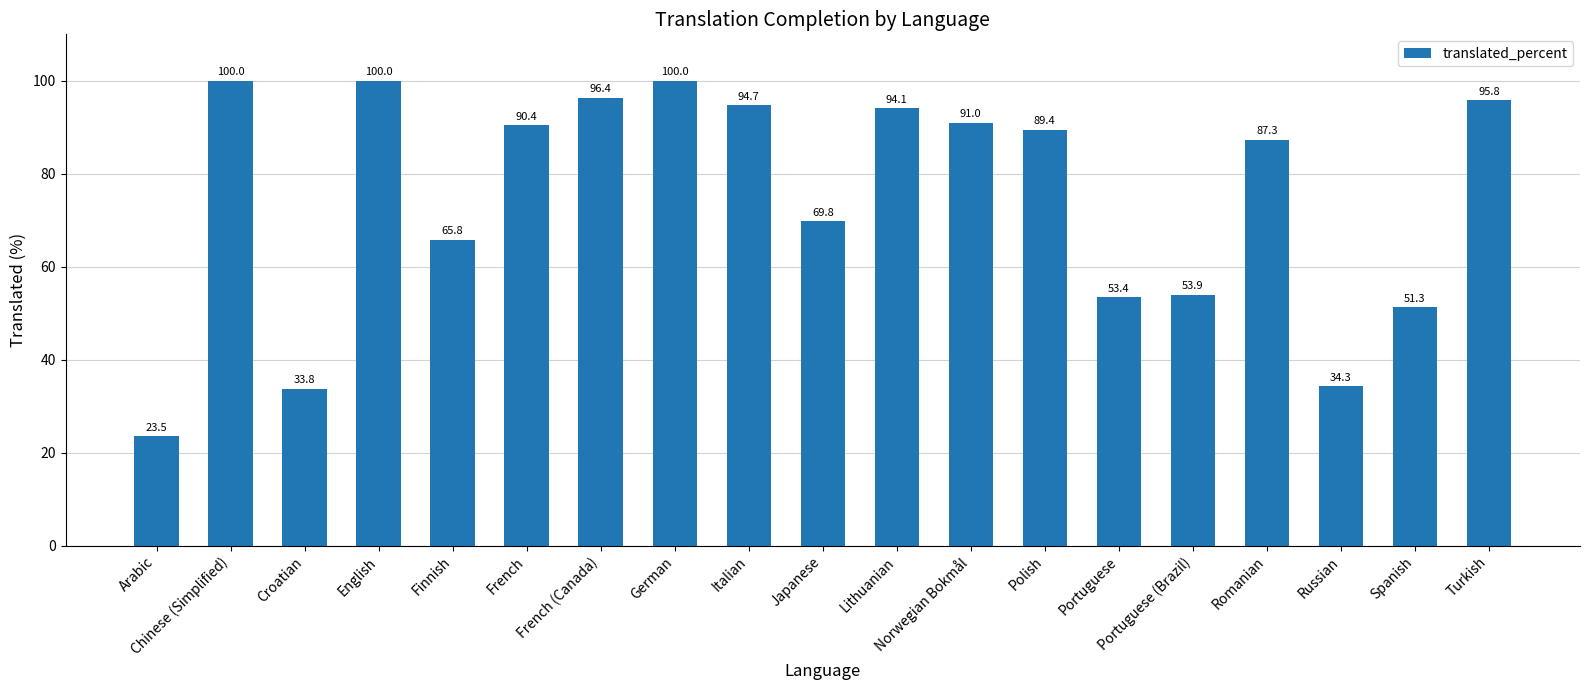

True or false: the data shows 34.3 at Russian.

True